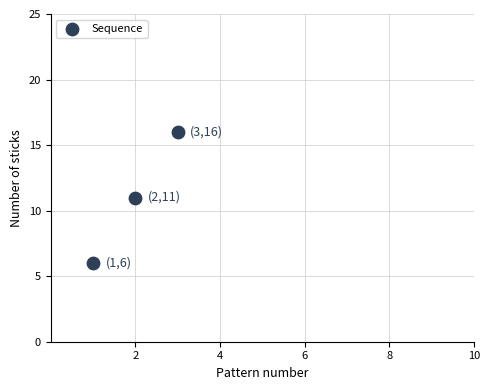

What is the average Y value?

11